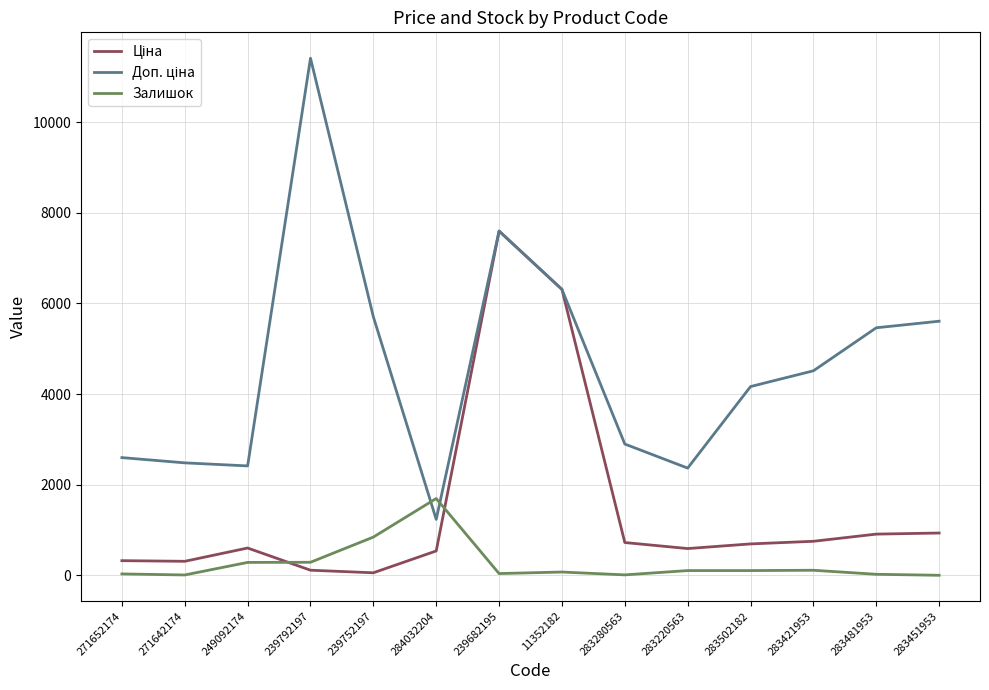

At which category is the sum across all series the highest?

239682195